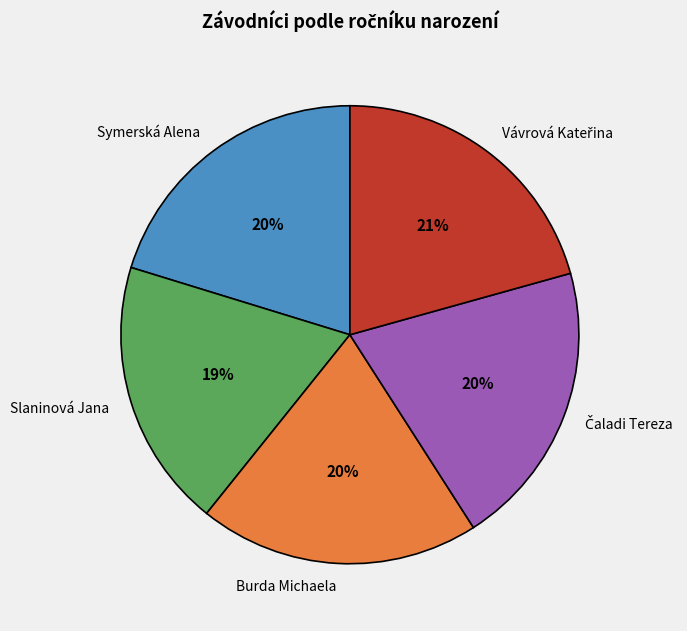

Count the number of slices in the pie.

5